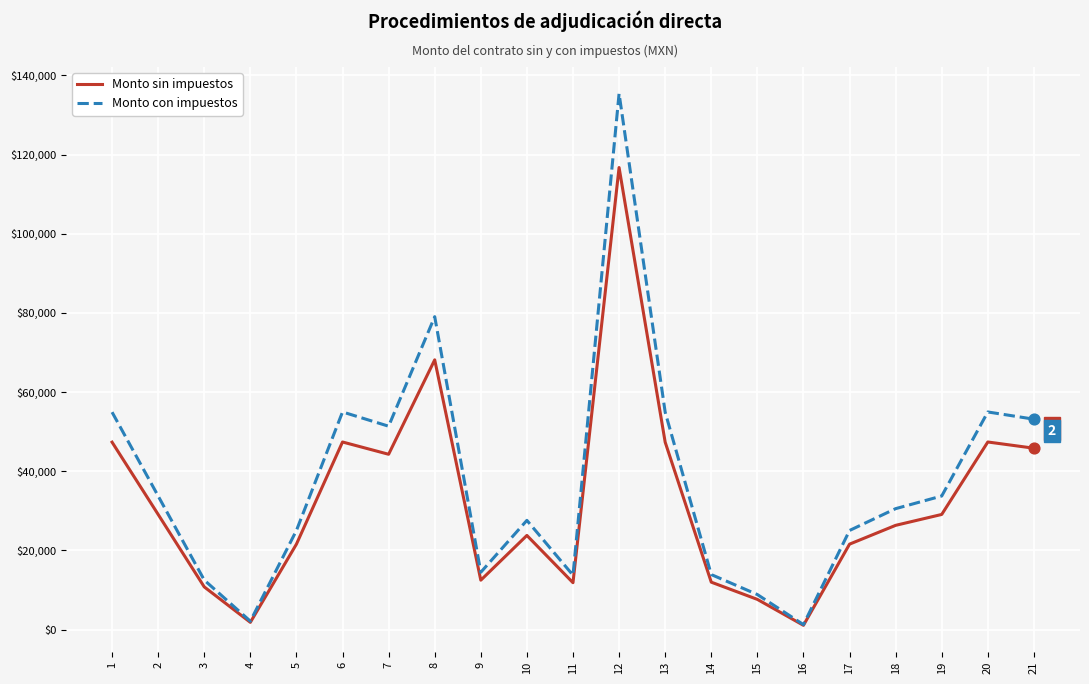

Which series has the largest total across all categories?

Monto con impuestos